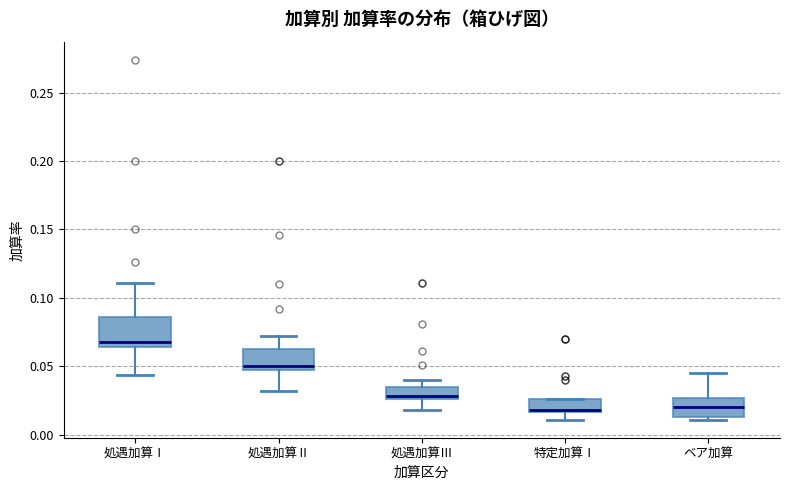

Reading left to right, transcribe this box plot: for each box, give where its median line is, the range the box spans, and where its two whiskers end, as read against the y-axis. The values are not printed on the chart, so give them approximately, as read against the axis.

処遇加算Ⅰ: median 0.070, box 0.065 to 0.085, whiskers 0.045 to 0.110
処遇加算Ⅱ: median 0.050, box 0.045 to 0.065, whiskers 0.030 to 0.070
処遇加算Ⅲ: median 0.030, box 0.025 to 0.035, whiskers 0.020 to 0.040
特定加算Ⅰ: median 0.020 (drawn on the box's lower edge), box 0.015 to 0.025, whiskers 0.010 to 0.025
ベア加算: median 0.020, box 0.015 to 0.025, whiskers 0.010 to 0.045